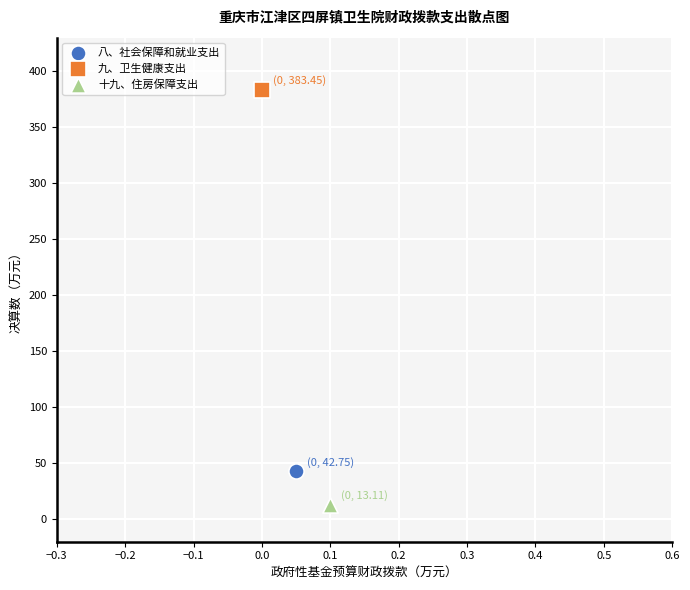

What are all the series names shown in the legend?

八、社会保障和就业支出, 九、卫生健康支出, 十九、住房保障支出